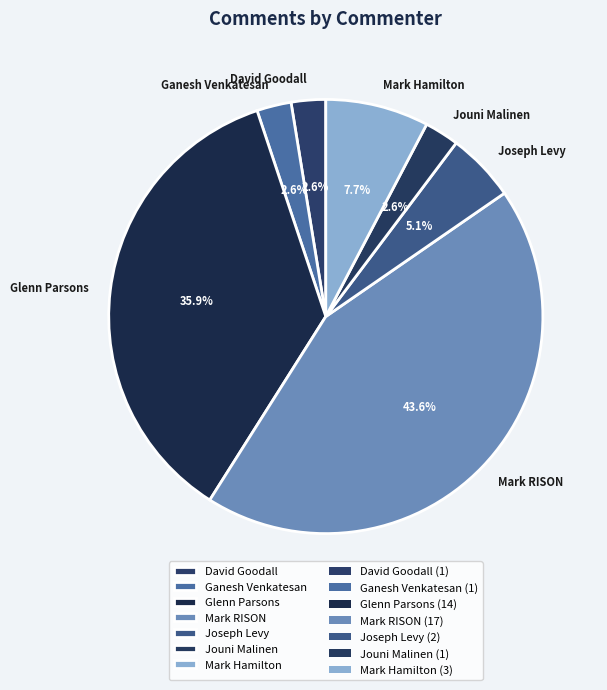

Which has a higher value, David Goodall or Joseph Levy?

Joseph Levy